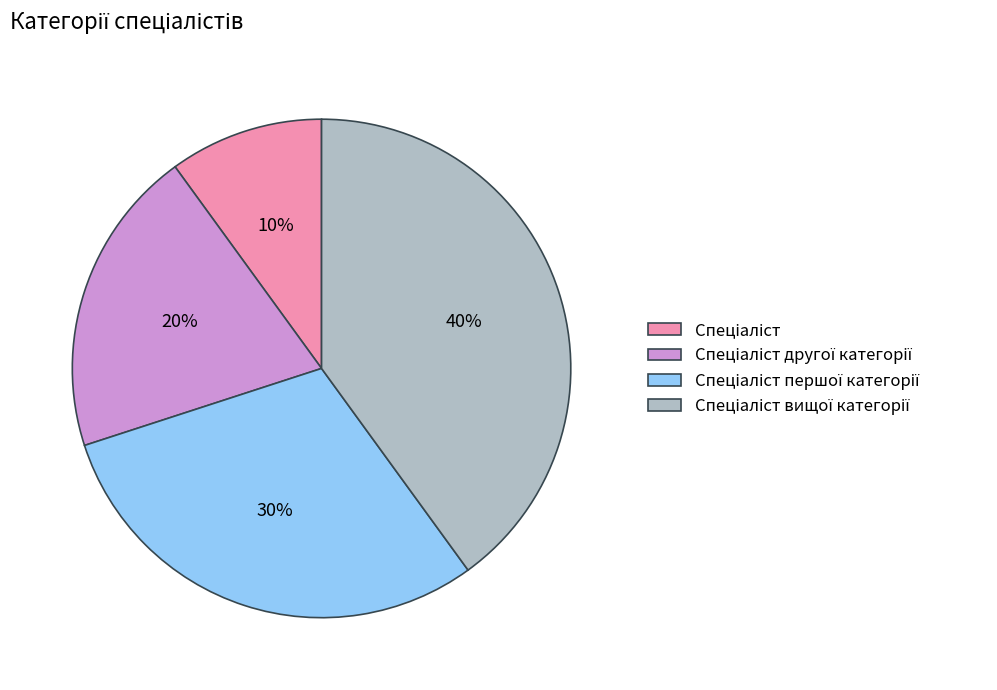

How many segments does this pie chart have?

4